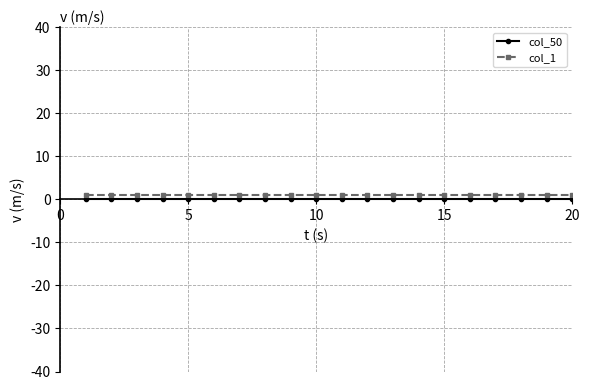

True or false: col_50 and col_1 intersect in this chart.

False